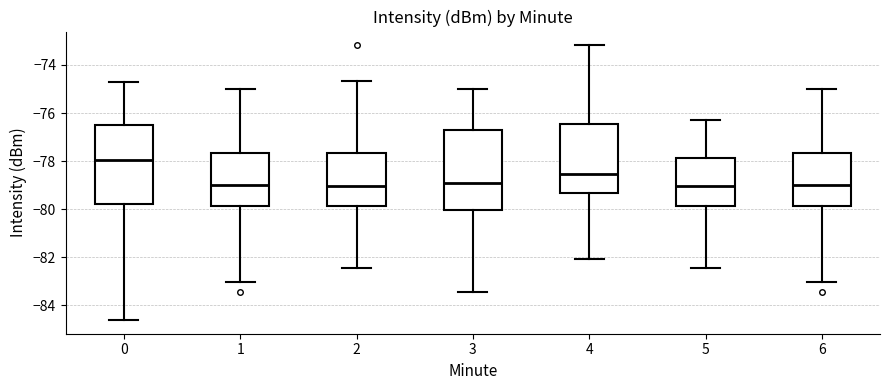

Reading left to right, read every box against the y-axis: the position of its median line, the range the box covers, and the ends of its whiskers. The values are not printed on the chart, so give them approximately, as read against the axis.

0: median -78.0, box -79.8 to -76.4, whiskers -84.6 to -74.6
1: median -79.0, box -79.8 to -77.6, whiskers -83.0 to -75.0
2: median -79.0, box -79.8 to -77.6, whiskers -82.4 to -74.6
3: median -79.0, box -80.0 to -76.6, whiskers -83.4 to -75.0
4: median -78.6, box -79.4 to -76.4, whiskers -82.0 to -73.2
5: median -79.0, box -79.8 to -77.8, whiskers -82.4 to -76.2
6: median -79.0, box -79.8 to -77.6, whiskers -83.0 to -75.0